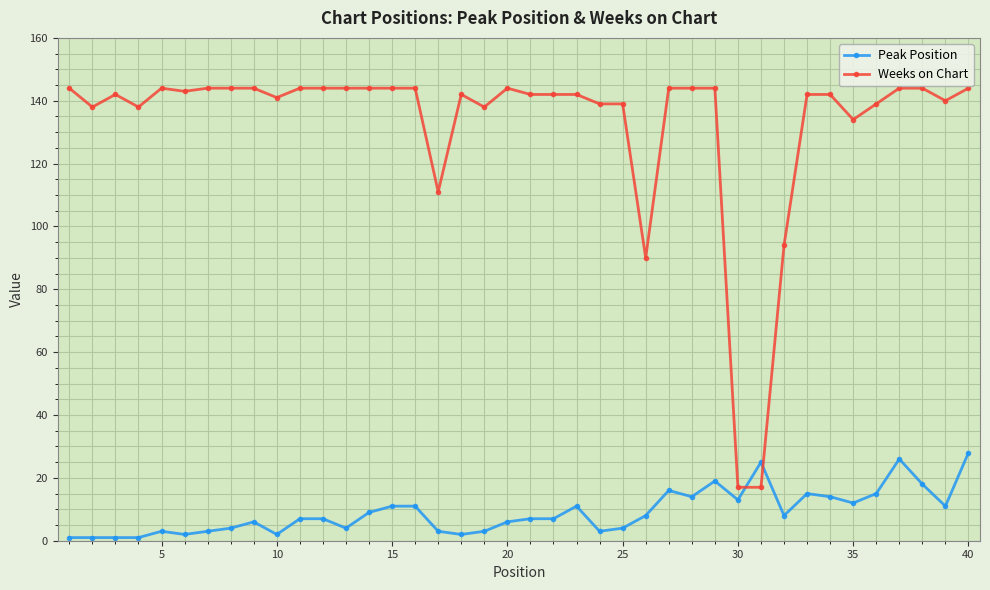

Rank the series by their maximum value, from highest to lowest.

Weeks on Chart, Peak Position